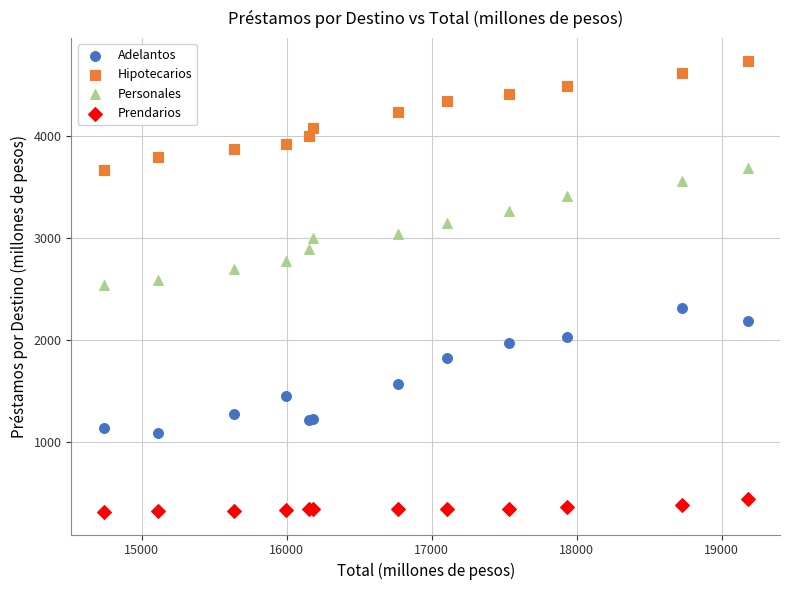

Which series reaches the minimum Y coordinate?

Prendarios